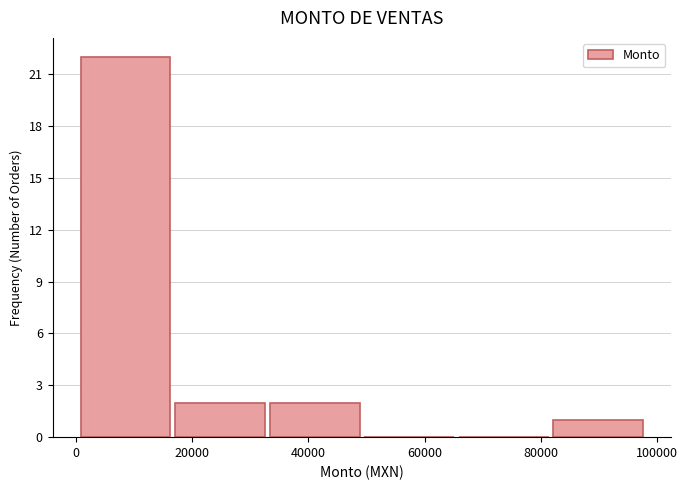

Reading left to right, list every bar in this chart as the range it spans on the x-axis followed by its height. Neither the bar edges nor the heights are printed on the chart, so give them approximately, as read against the axes.

0 to 16000: 22
16000 to 32000: 2
32000 to 50000: 2
50000 to 66000: 0
66000 to 82000: 0
82000 to 98000: 1